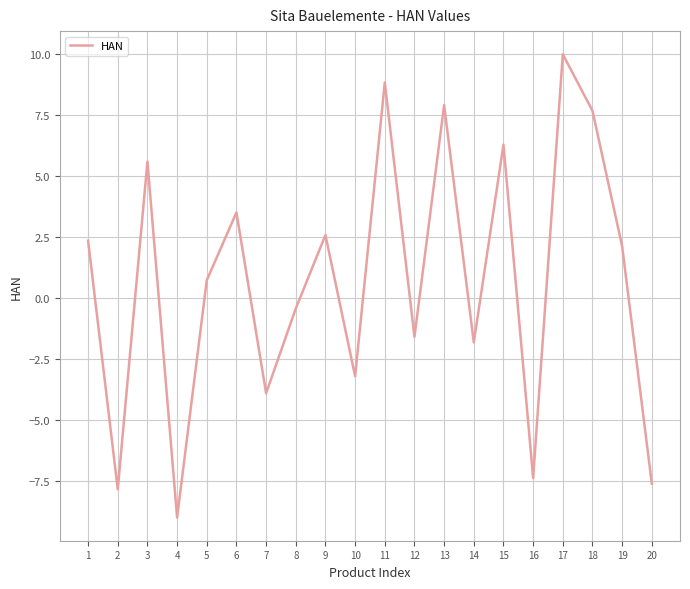

Between 20 and 17, which is larger?

17